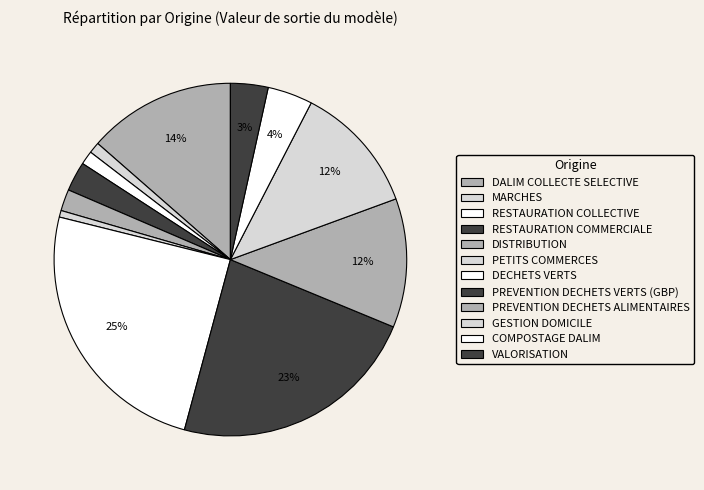

What portion of the pie excludes MARCHES?

99.0%